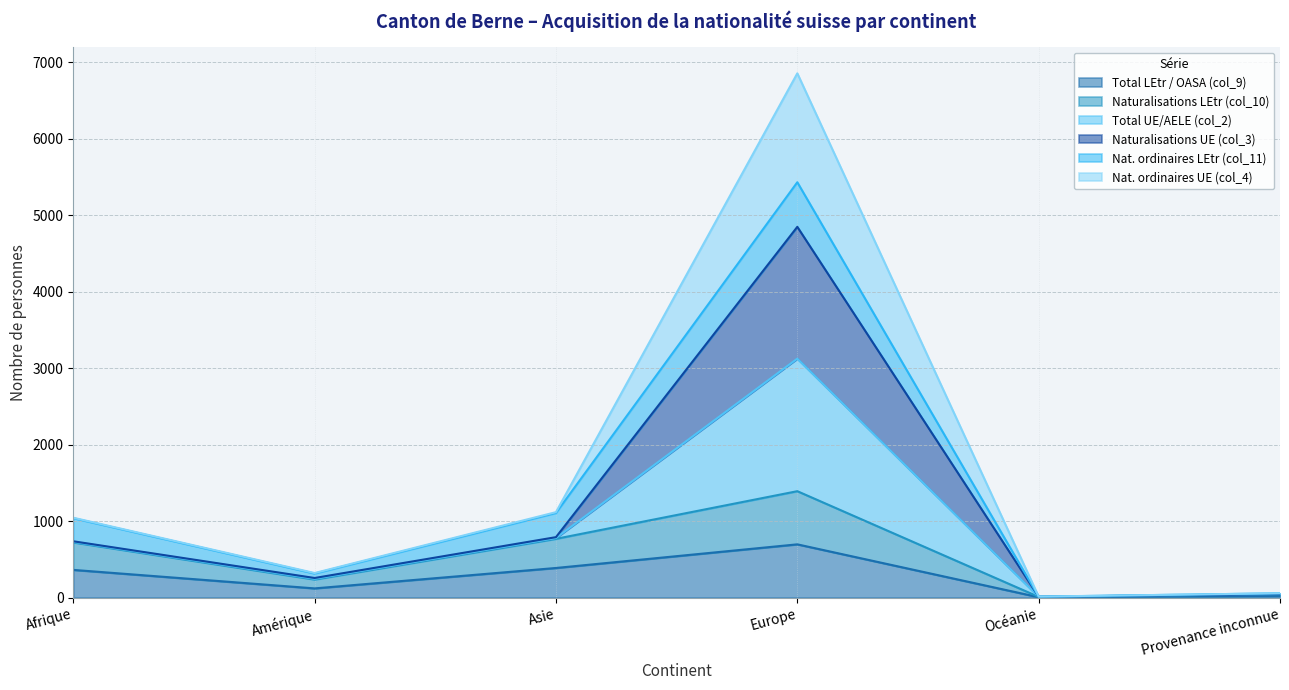

What are all the series names shown in the legend?

Total LEtr / OASA (col_9), Naturalisations LEtr (col_10), Total UE/AELE (col_2), Naturalisations UE (col_3), Nat. ordinaires LEtr (col_11), Nat. ordinaires UE (col_4)